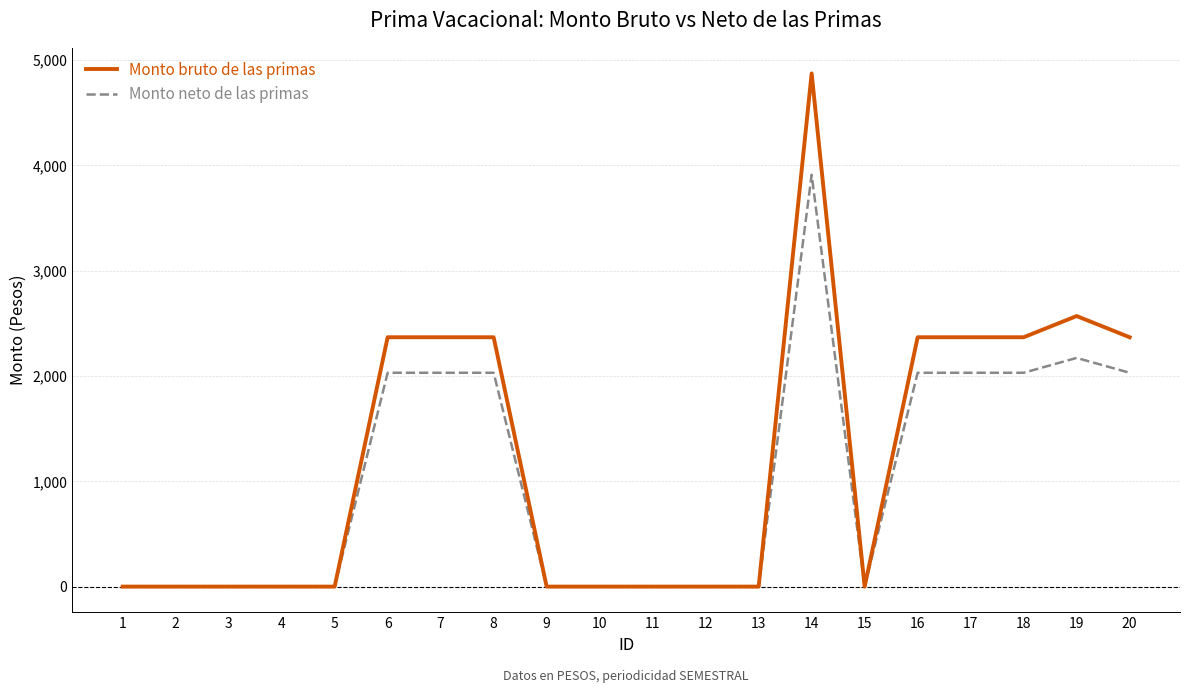

At which label does Monto bruto de las primas reach its peak?

14